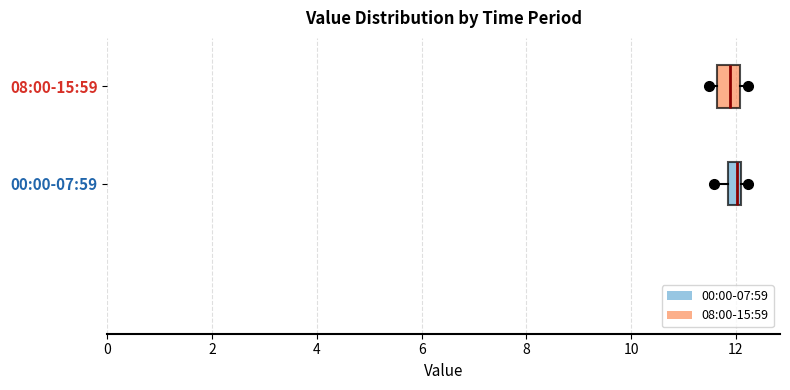

Where is the left edge of the box for 08:00-15:59 on the x-axis? The values are not printed on the chart, so give them approximately, as read against the axis.

11.6